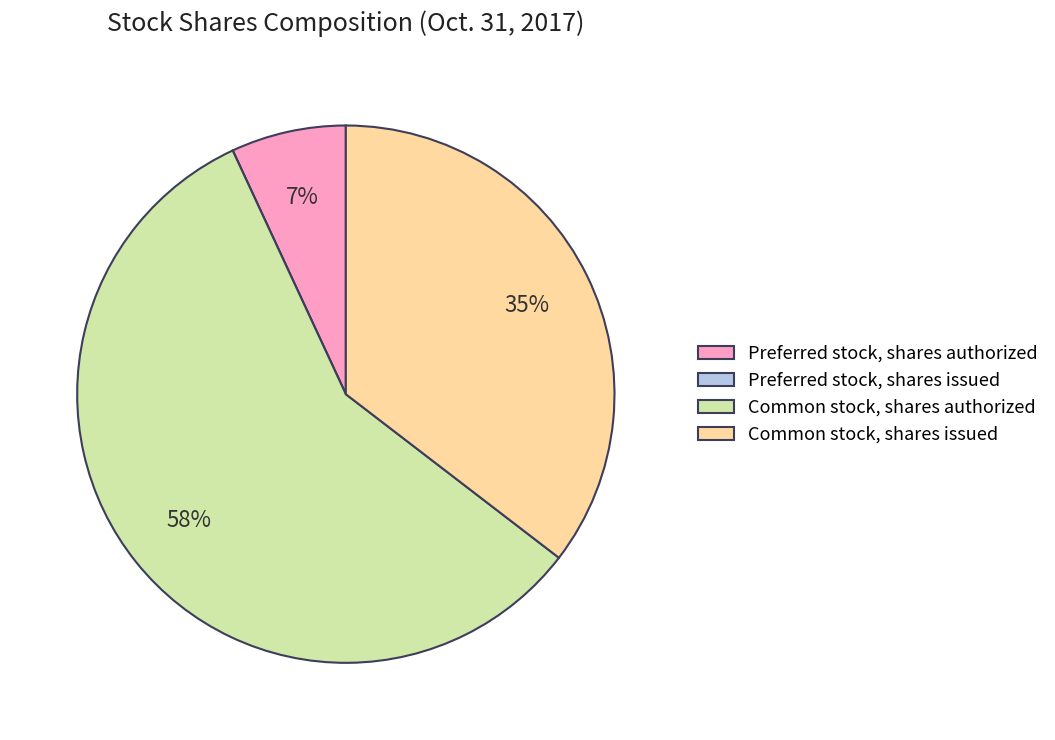

Is there any slice that represents more than half of the pie?

Yes